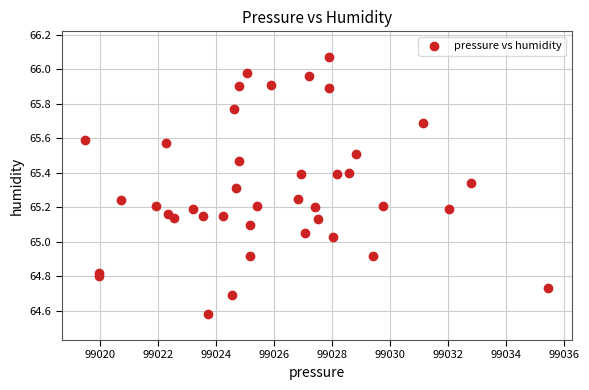

What is the range of X values (max minus min)?

16.0